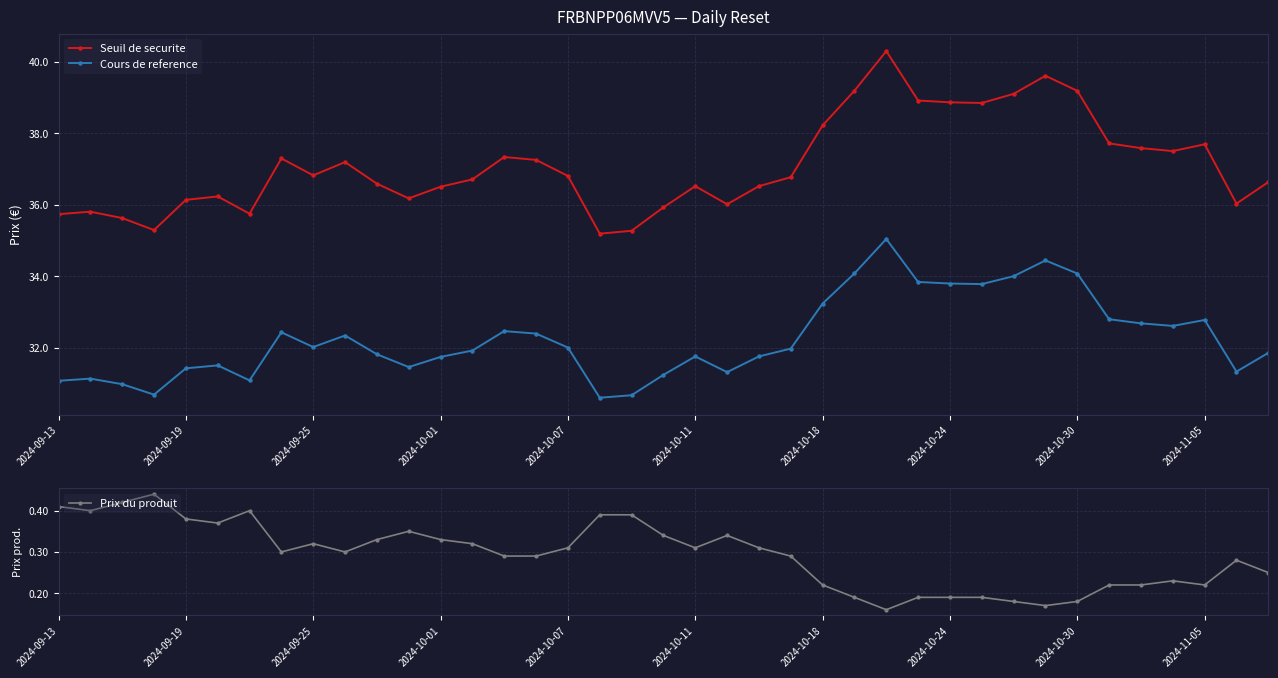

What position from the right is 17?

22